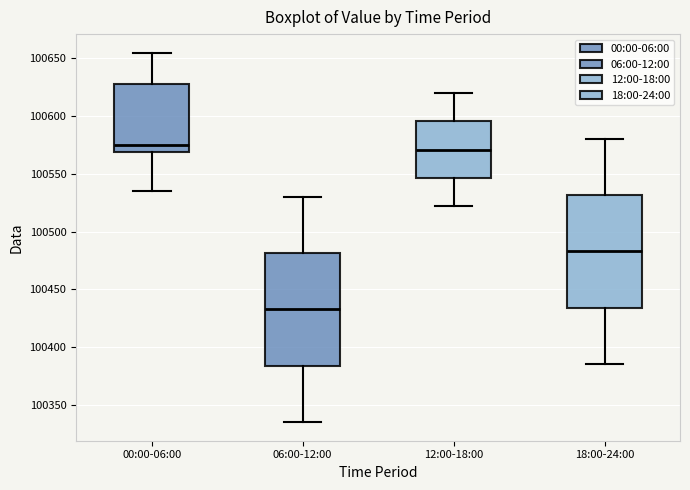

Reading left to right, transcribe this box plot: for each box, give where its median line is, the range the box spans, and where its two whiskers end, as read against the y-axis. The values are not printed on the chart, so give them approximately, as read against the axis.

00:00-06:00: median 100575, box 100570 to 100625, whiskers 100535 to 100655
06:00-12:00: median 100435, box 100385 to 100480, whiskers 100335 to 100530
12:00-18:00: median 100570, box 100545 to 100595, whiskers 100520 to 100620
18:00-24:00: median 100485, box 100435 to 100530, whiskers 100385 to 100580